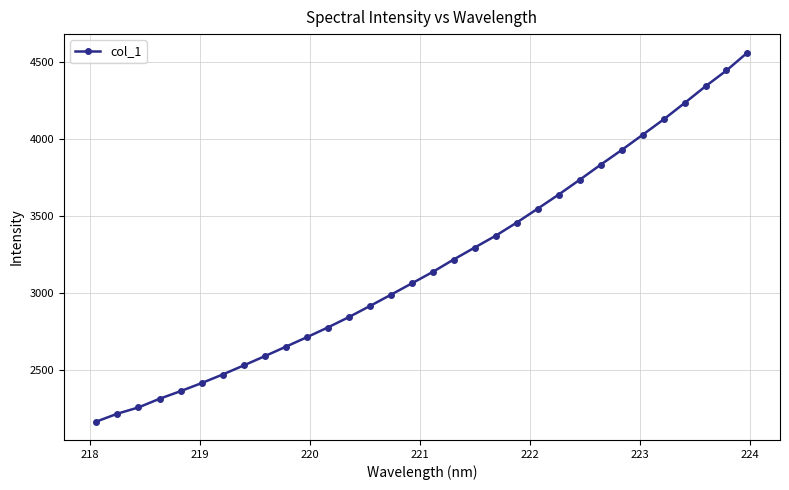

What is the value of the 15th point from the left?

2989.1